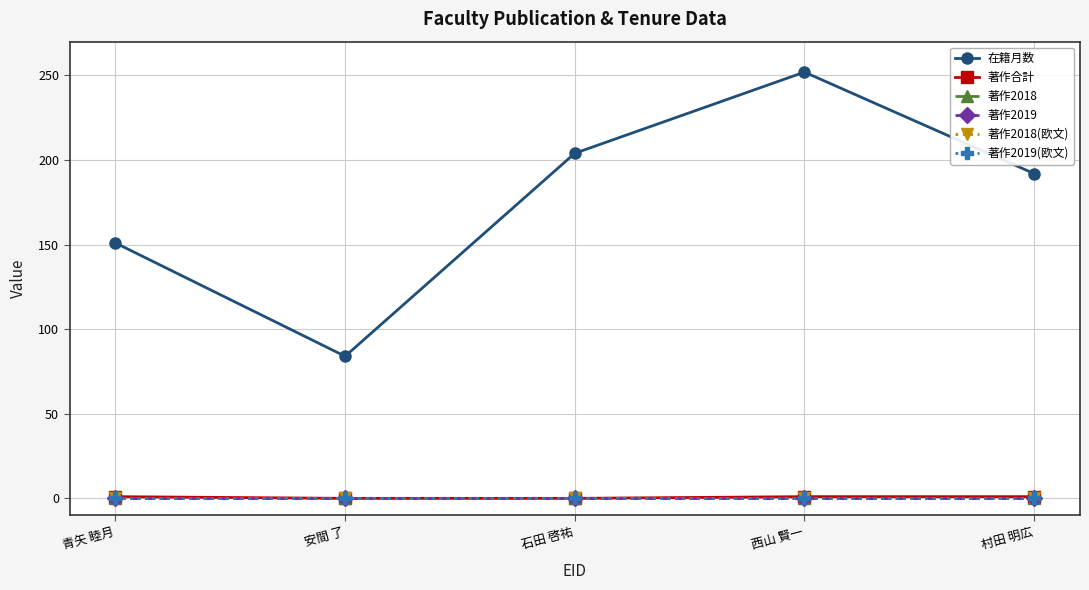

Rank the categories by 著作2018 value from highest to lowest.

青矢 睦月, 安間 了, 石田 啓祐, 西山 賢一, 村田 明広